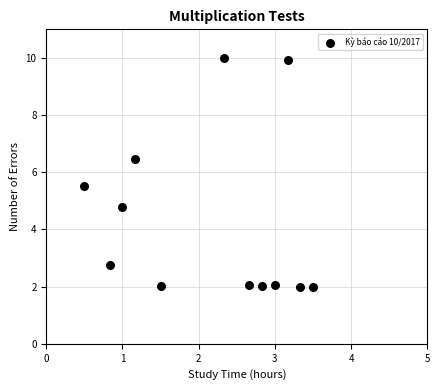

What is the range of X values (max minus min)?

3.0